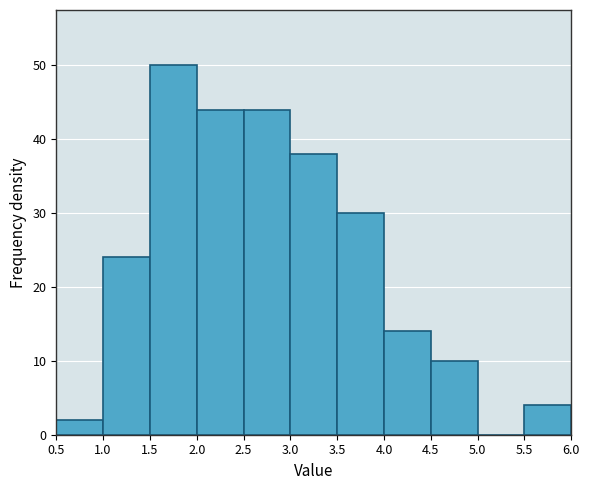

Reading left to right, transcribe this chart: for each bar, give the range it covers on the x-axis and its height. The values are not printed on the chart, so give them approximately, as read against the axis.

0.5 to 1.0: 2
1.0 to 1.5: 24
1.5 to 2.0: 50
2.0 to 2.5: 44
2.5 to 3.0: 44
3.0 to 3.5: 38
3.5 to 4.0: 30
4.0 to 4.5: 14
4.5 to 5.0: 10
5.0 to 5.5: 0
5.5 to 6.0: 4